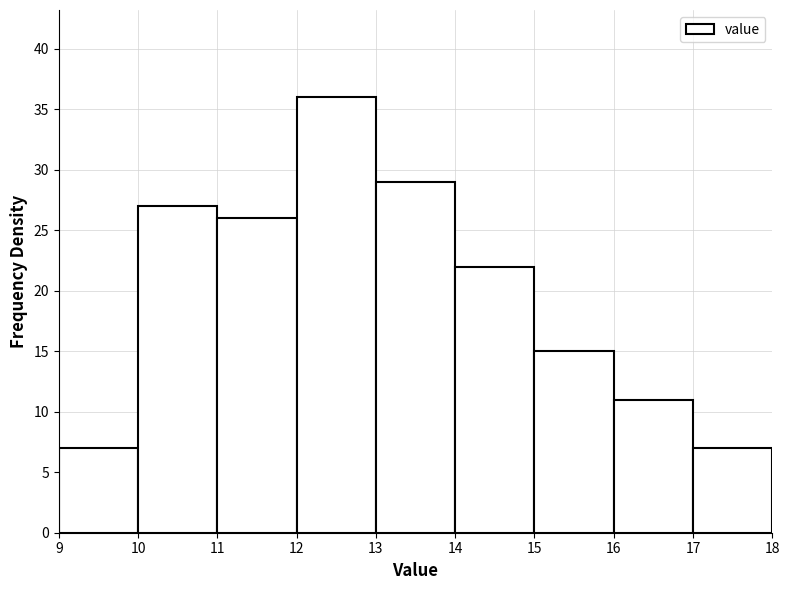

Reading left to right, list every bar in this chart as the range it spans on the x-axis followed by its height. The values are not printed on the chart, so give them approximately, as read against the axis.

9 to 10: 7
10 to 11: 27
11 to 12: 26
12 to 13: 36
13 to 14: 29
14 to 15: 22
15 to 16: 15
16 to 17: 11
17 to 18: 7